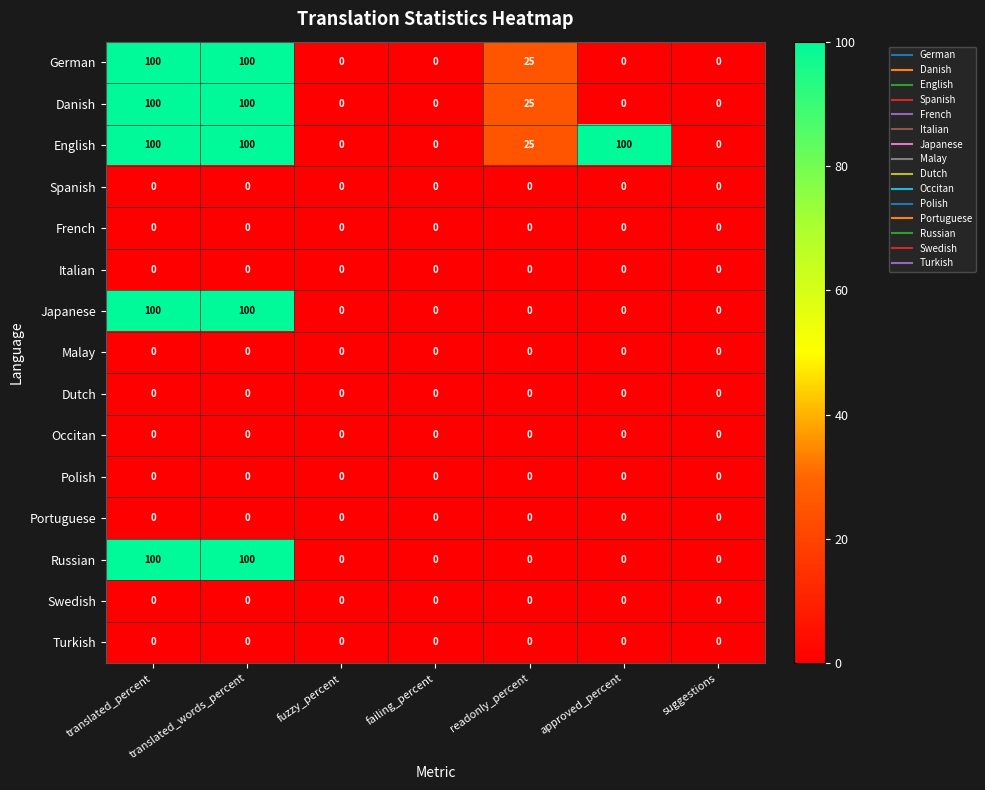

Which series changed the most between approved_percent and suggestions?

English